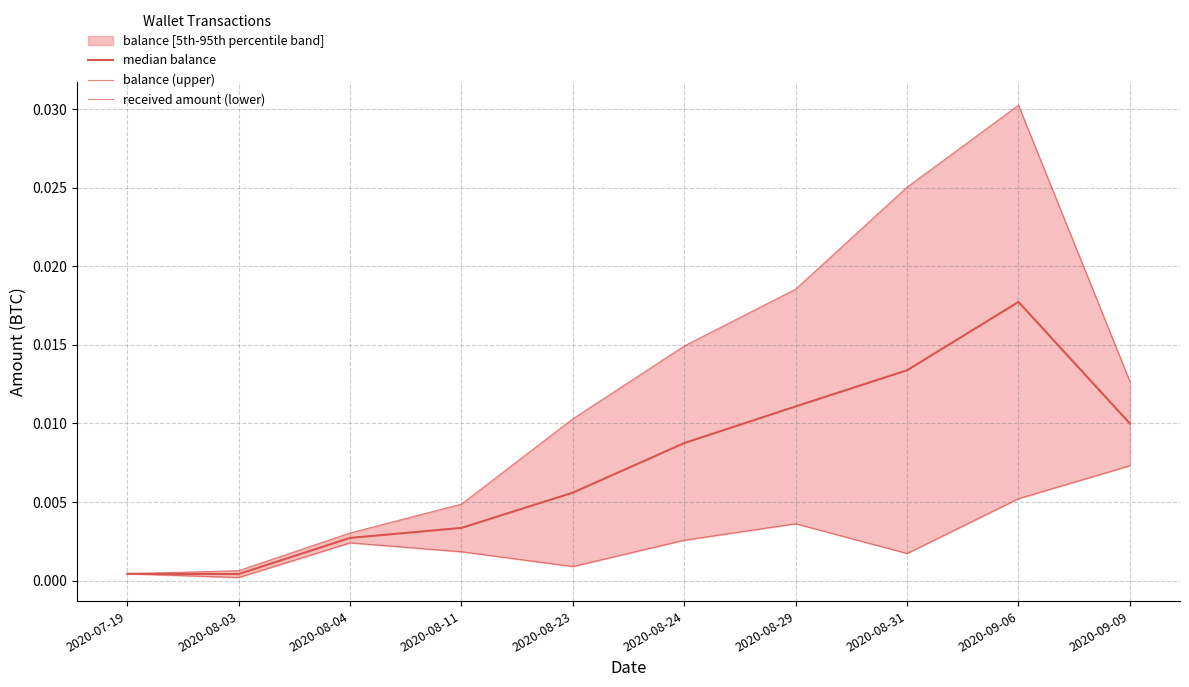

At which label does balance (upper) reach its peak?

2020-09-06